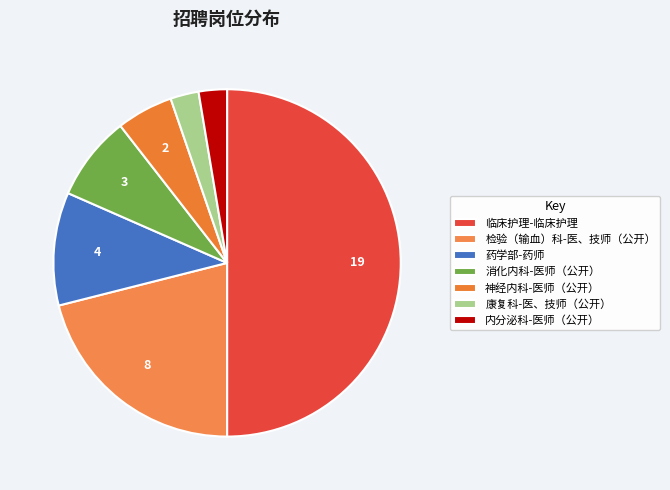

How many slices are in this pie chart?

7